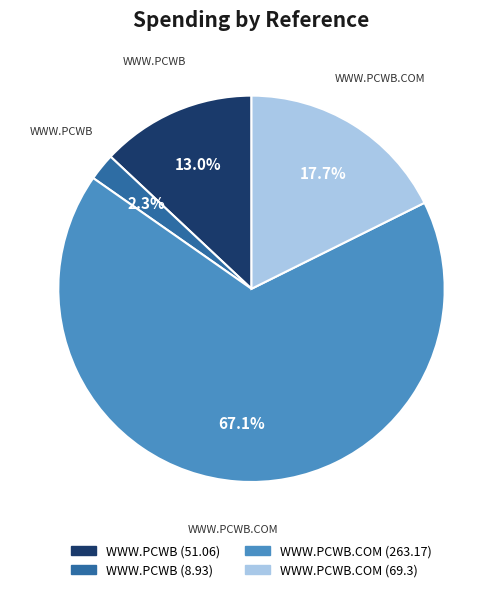

How many slices are in this pie chart?

4